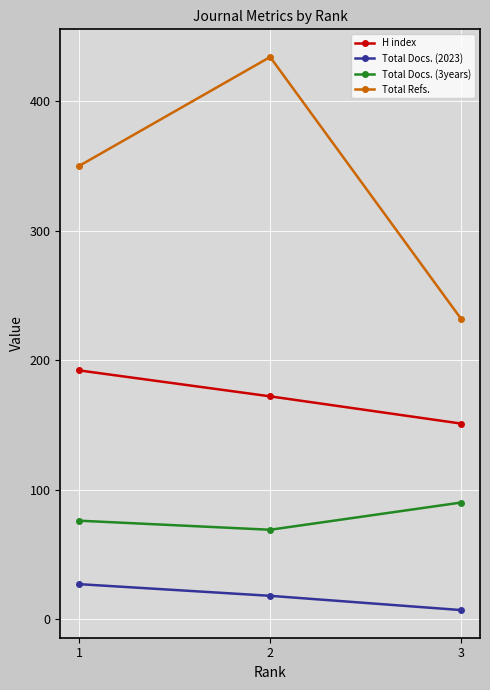

Which category has the lowest value across all series?

3